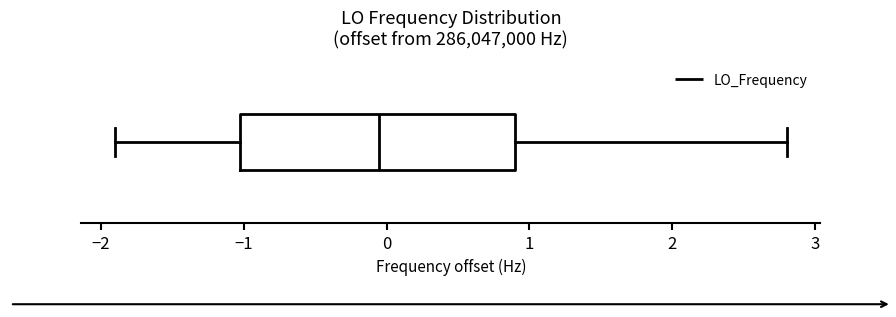

Transcribe this box plot: give where the median line is, the range the box spans, and where the two whiskers end, as read against the x-axis. The values are not printed on the chart, so give them approximately, as read against the axis.

median -0.1, box -1.0 to 0.9, whiskers -1.9 to 2.8